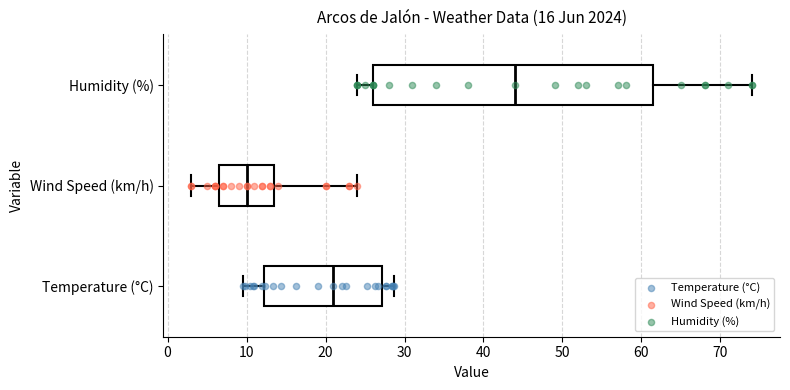

Reading bottom to top, transcribe this box plot: for each box, give where its median line is, the range the box spans, and where its two whiskers end, as read against the x-axis. The values are not printed on the chart, so give them approximately, as read against the axis.

Temperature (°C): median 21, box 12 to 27, whiskers 10 to 29
Wind Speed (km/h): median 10, box 7 to 14, whiskers 3 to 24
Humidity (%): median 44, box 26 to 62, whiskers 24 to 74